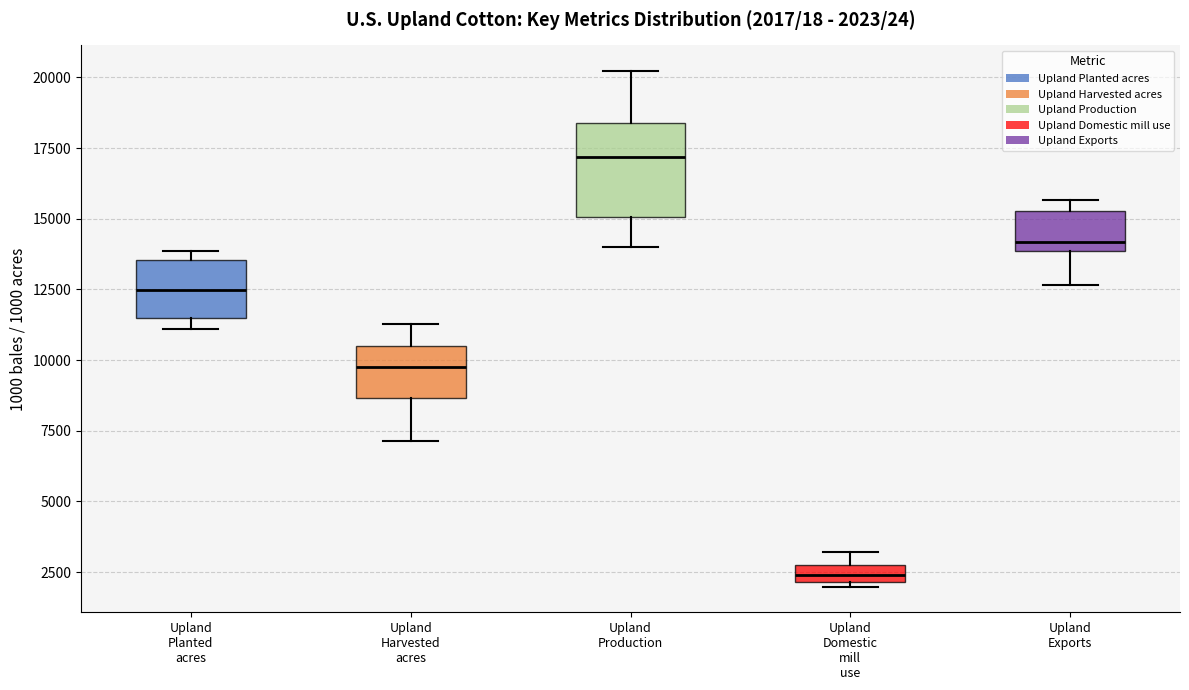

Which box is the tallest, from its lower edge to its upper edge?

Upland Production